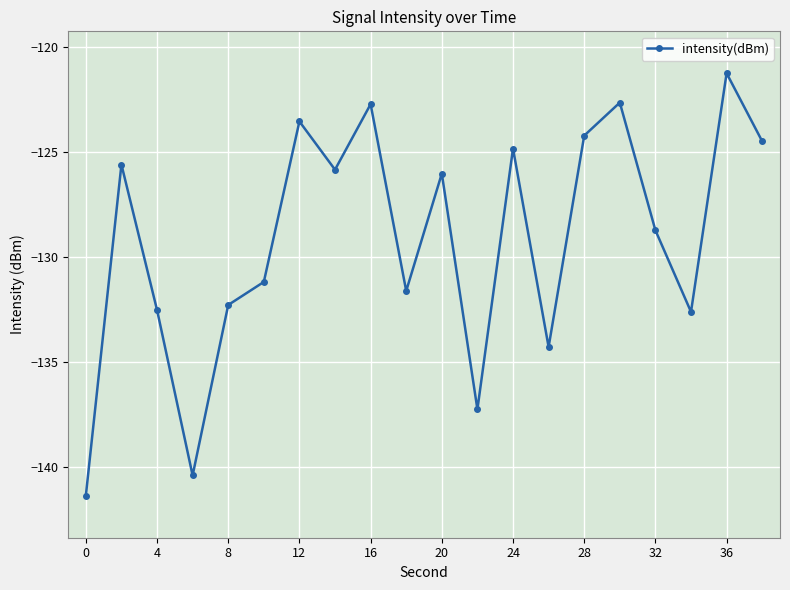

What is the value of the 16th point from the left?

-122.6